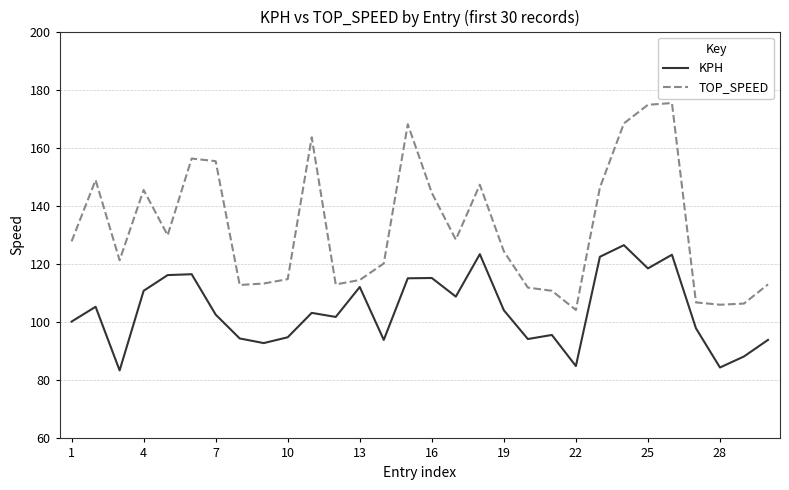

What is the maximum value shown in the chart?

175.4